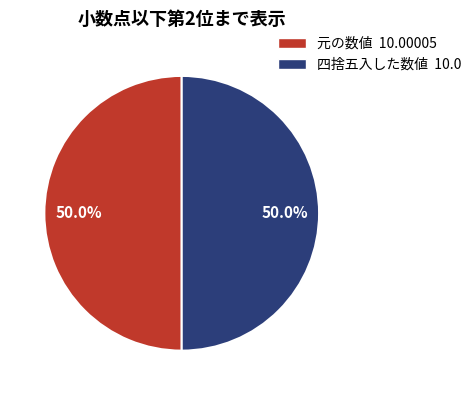

What portion of the pie excludes 元の数値 10.00005?

50.0%